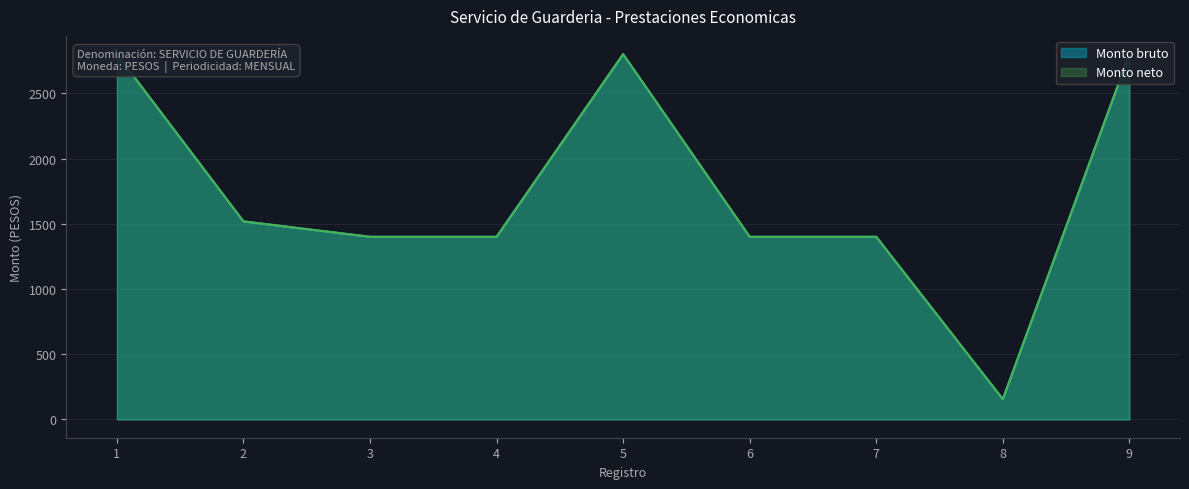

Reading left to right, list all the values displayed in this chart.

Monto bruto: 1=2800.0	2=1518.0	3=1400.0	4=1400.0	5=2800.0	6=1400.0	7=1400.0	8=155.6	9=2800.0
Monto neto: 1=2800.0	2=1518.0	3=1400.0	4=1400.0	5=2800.0	6=1400.0	7=1400.0	8=155.6	9=2800.0